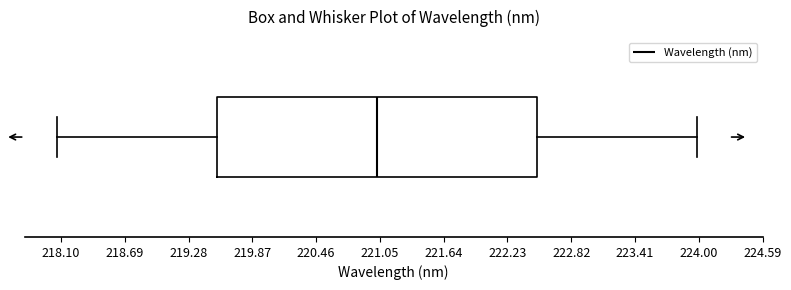

Transcribe this box plot: give where the median line is, the range the box spans, and where the two whiskers end, as read against the x-axis. The values are not printed on the chart, so give them approximately, as read against the axis.

median 221.0, box 219.5 to 222.5, whiskers 218.1 to 224.0